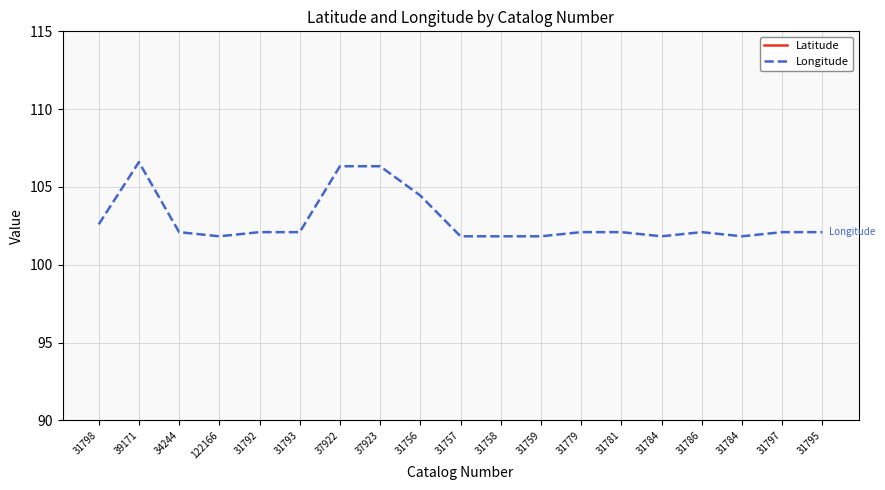

Where is the first local maximum for Latitude?

34244